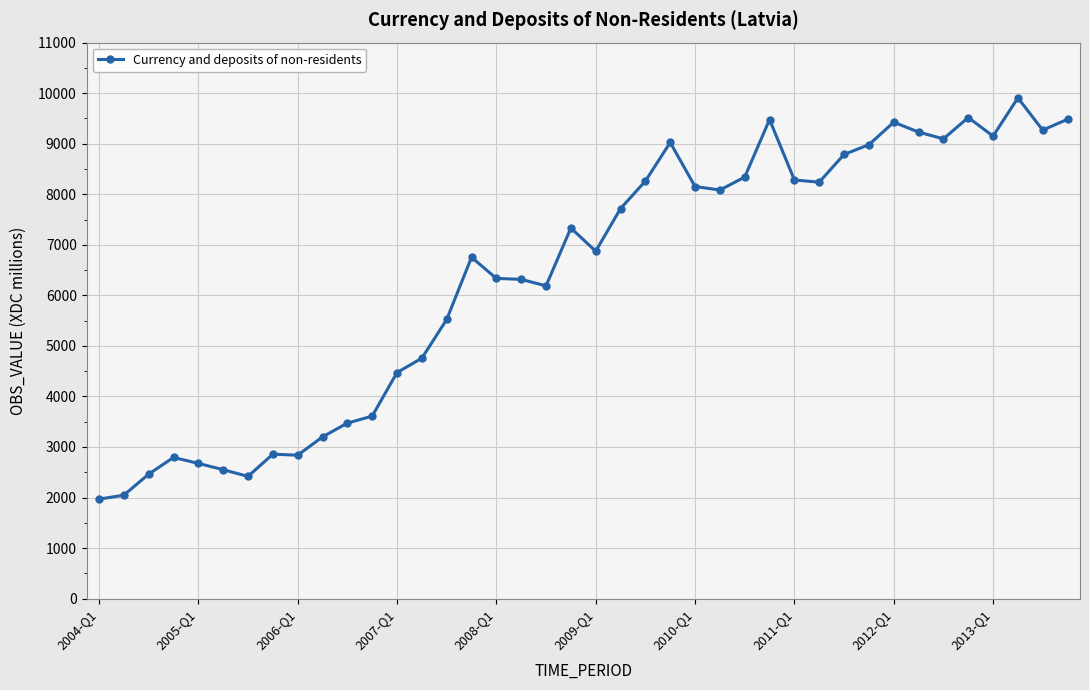

How many data points does each series have?

40